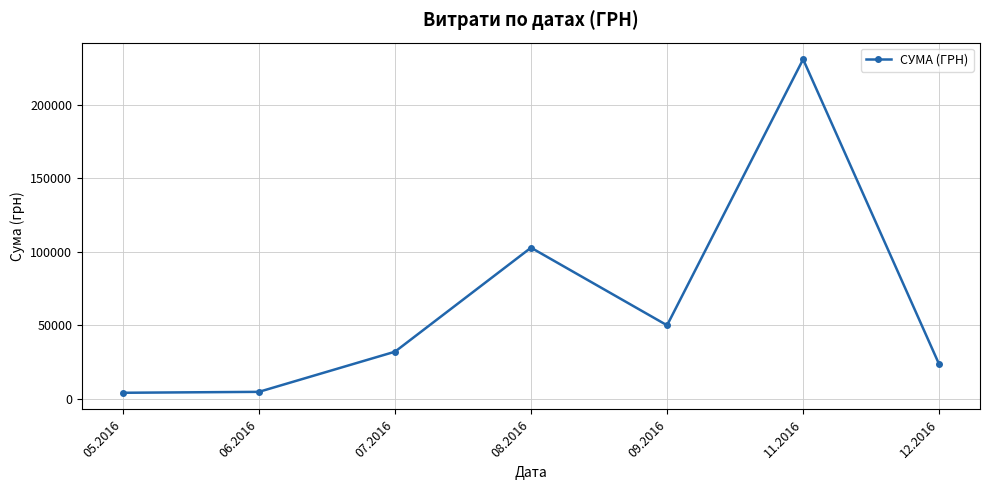

What position from the right is 05.2016?

7